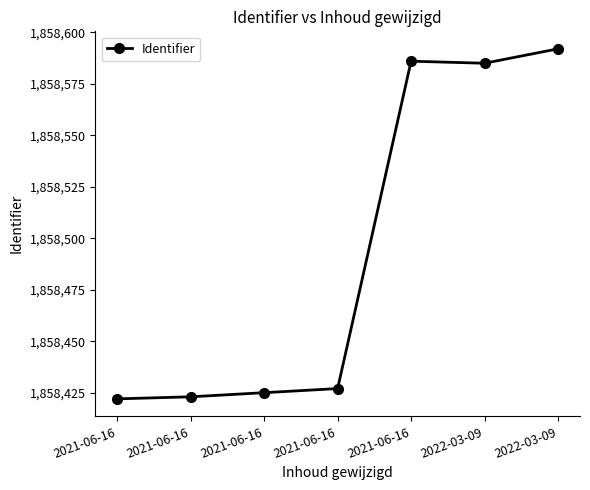

What is the change in value from 2021-06-16 to 2021-06-16?

+161